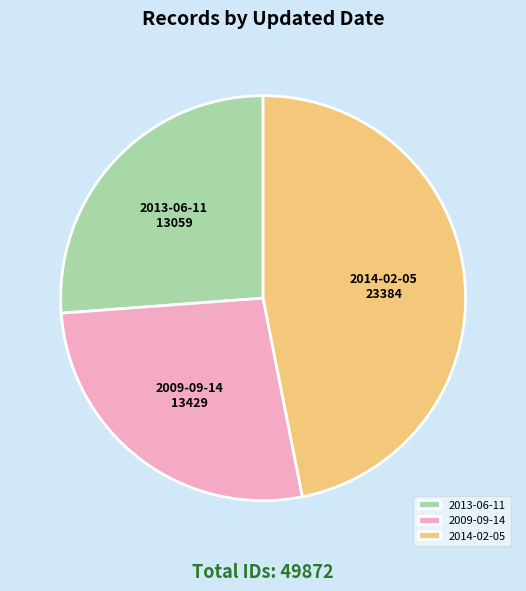

Is there any slice that represents more than half of the pie?

No